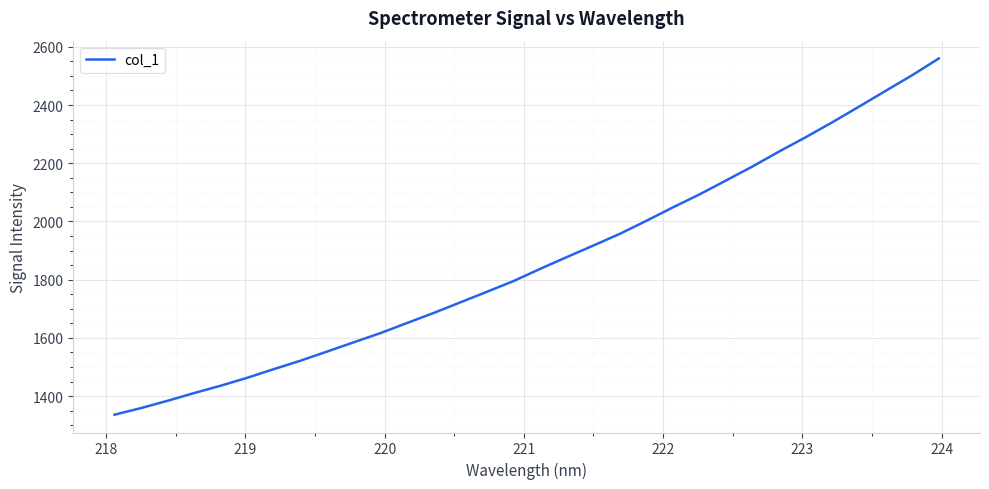

What is the maximum value shown in the chart?

2559.9